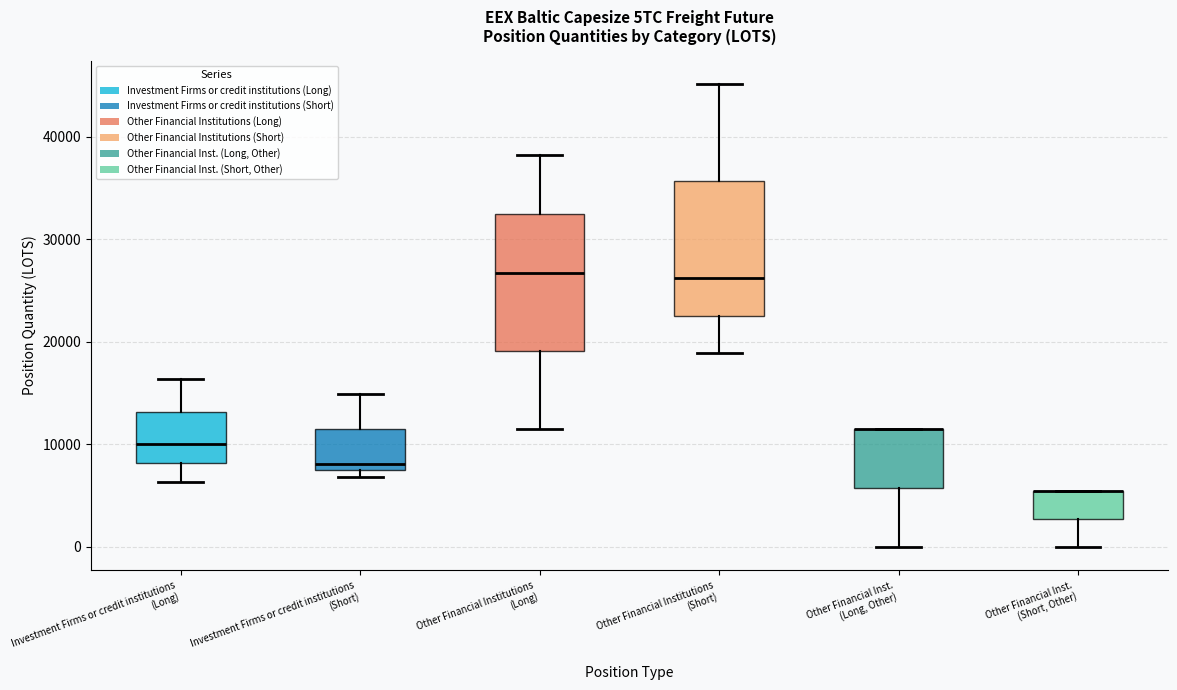

Where is the upper edge of the box for Other Financial Inst. (Long, Other) on the y-axis? The values are not printed on the chart, so give them approximately, as read against the axis.

11000